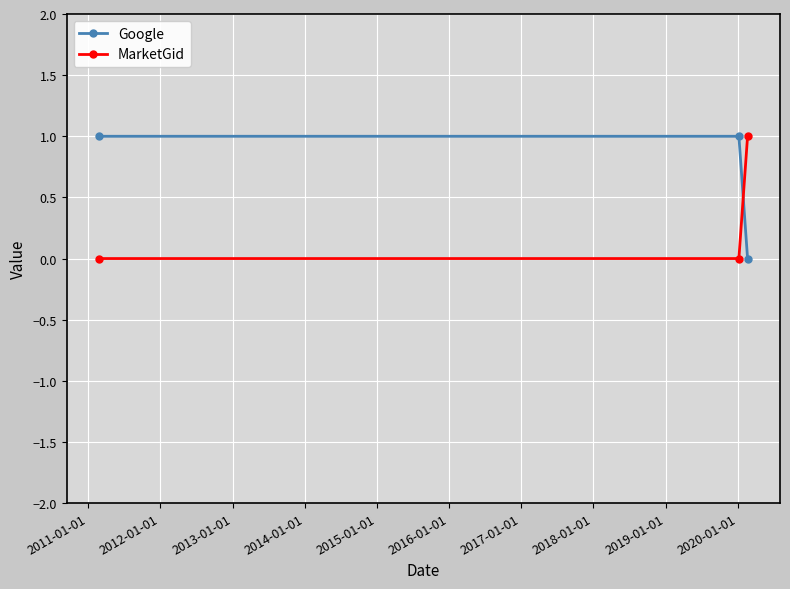

What is the average value of the Google series?

1